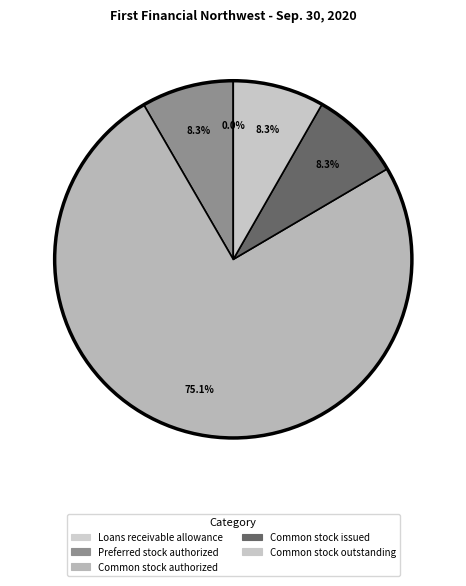

What is the largest slice in the pie chart?

Common stock authorized